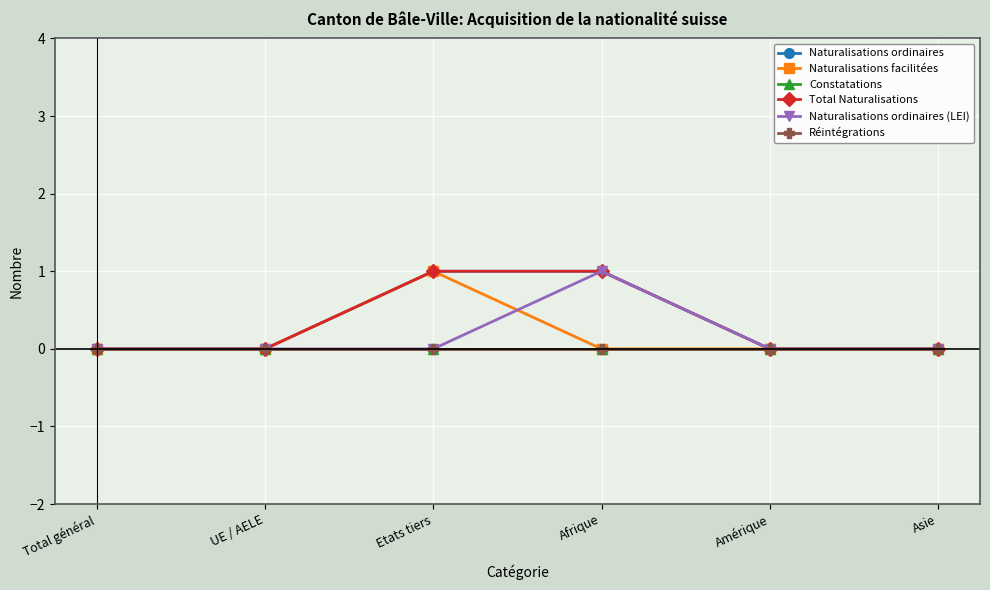

Does the chart have visible grid lines?

Yes